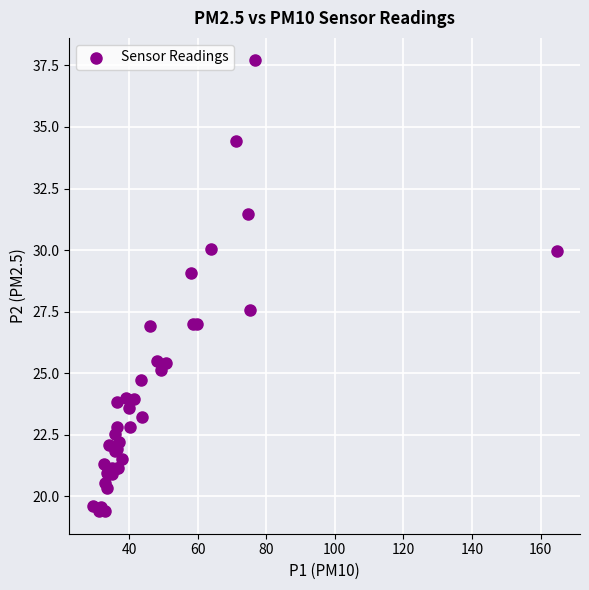

What Y value in the scatter plot is closest to 28?

27.6